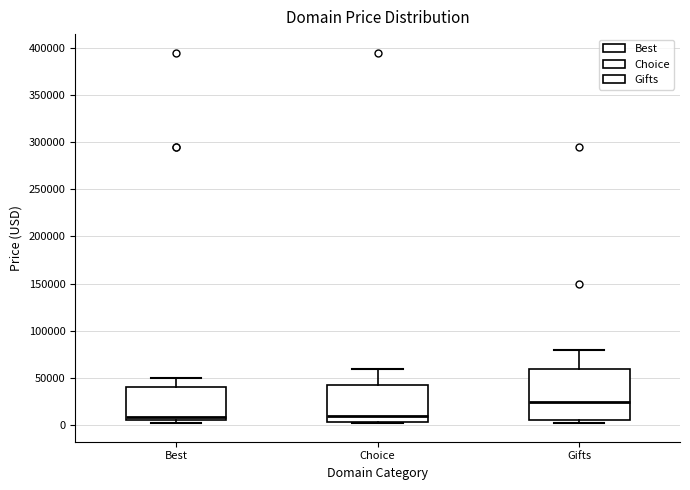

Reading left to right, read every box against the y-axis: the position of its median line, the range the box covers, and the ends of its whiskers. The values are not printed on the chart, so give them approximately, as read against the axis.

Best: median 10000, box 5000 to 40000, whiskers 0 to 50000
Choice: median 10000, box 5000 to 40000, whiskers 0 to 60000
Gifts: median 25000, box 5000 to 60000, whiskers 0 to 80000